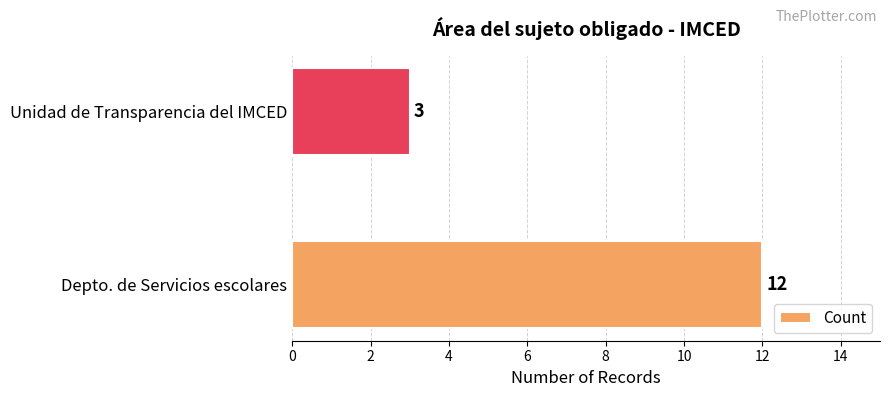

List the labels in order of value, largest first.

Depto. de Servicios escolares, Unidad de Transparencia del IMCED